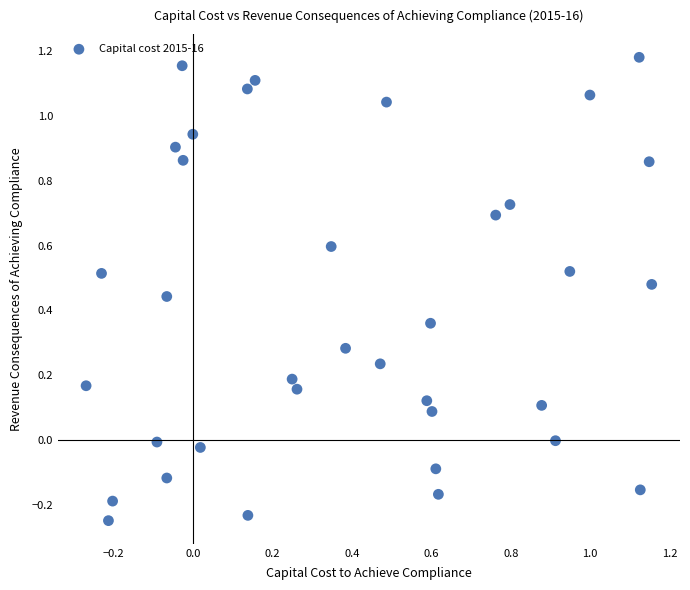

What is the range of X values (max minus min)?

1.4